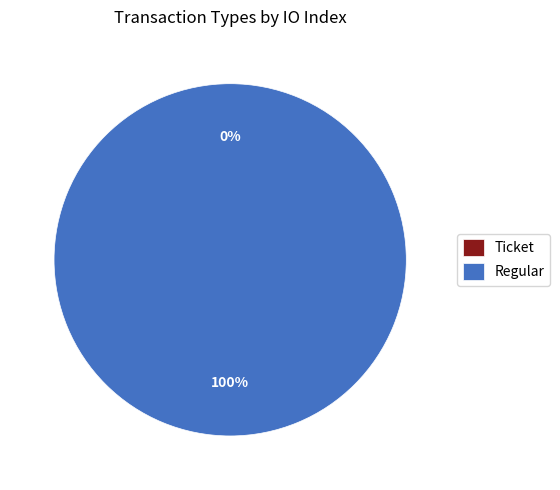

Combined, what portion of the pie is Regular and Ticket?

100.0%